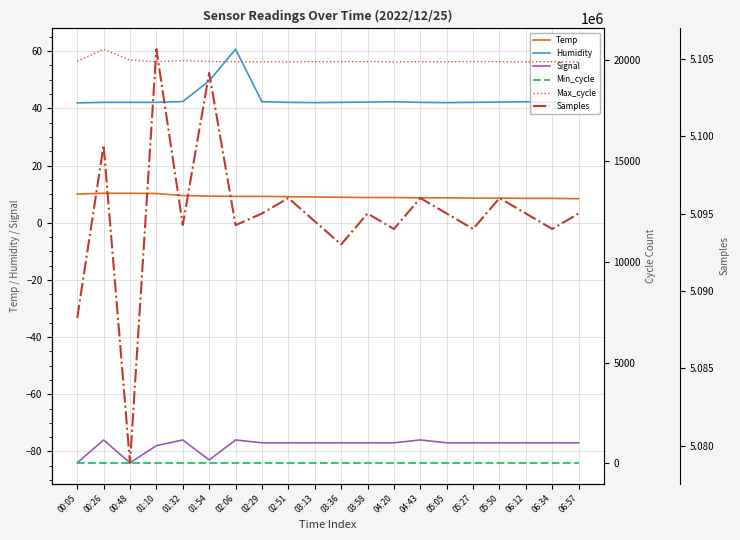

Between 02:51 and 03:36, which series saw the biggest shift?

Samples